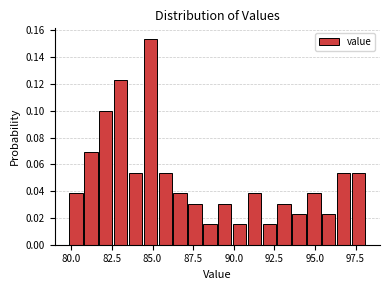

Read against the x-axis, roughly where is the centre of the tallest bar?

85.0